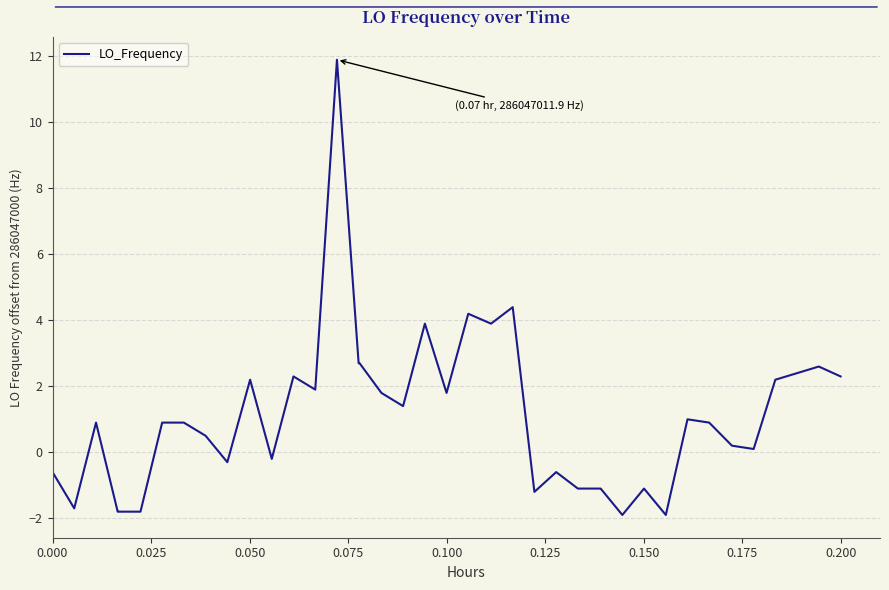

What is the difference between the maximum and minimum values?

13.8